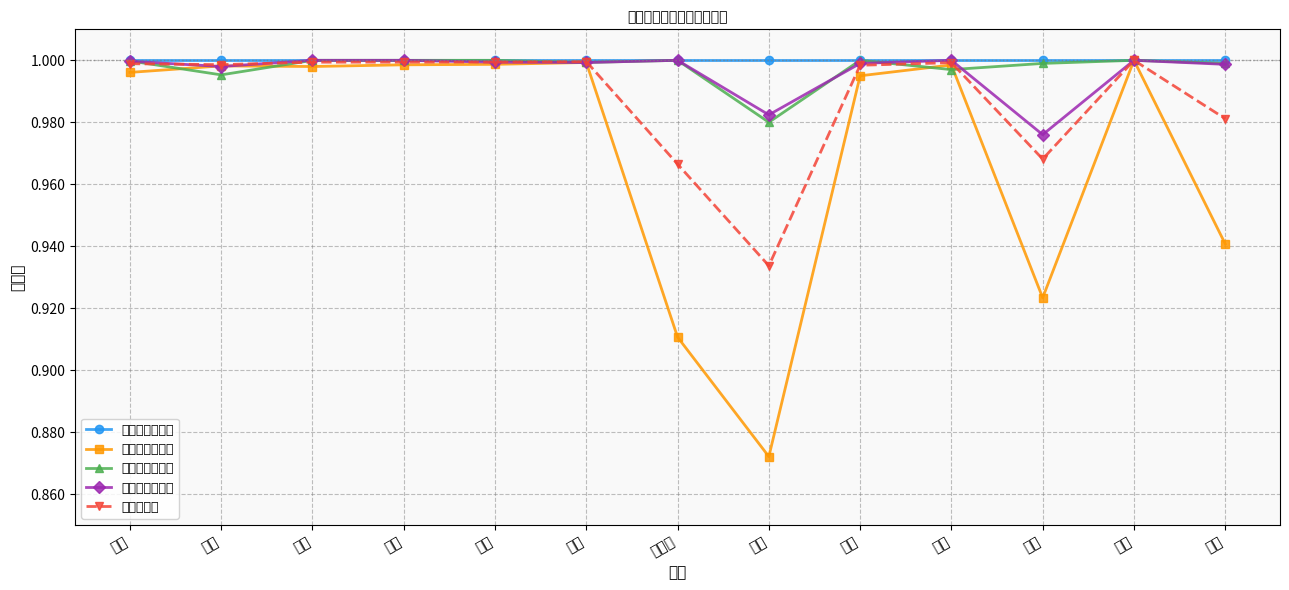

Reading left to right, what are all the values shown in this chart?

农业银行预约率: 南京=1.0	无锡=1.0	徐州=1.0	常州=1.0	苏州=1.0	南通=1.0	连云港=1.0	淮安=1.0	盐城=1.0	扬州=1.0	镇江=1.0	泰州=1.0	宿迁=1.0
中国银行预约率: 南京=1.0	无锡=1.0	徐州=1.0	常州=1.0	苏州=1.0	南通=1.0	连云港=0.9	淮安=0.9	盐城=1.0	扬州=1.0	镇江=0.9	泰州=1.0	宿迁=0.9
浦发银行预约率: 南京=1.0	无锡=1.0	徐州=1.0	常州=1.0	苏州=1.0	南通=1.0	连云港=1.0	淮安=1.0	盐城=1.0	扬州=1.0	镇江=1.0	泰州=1.0	宿迁=1.0
苏州银行预约率: 南京=1.0	无锡=1.0	徐州=1.0	常州=1.0	苏州=1.0	南通=1.0	连云港=1.0	淮安=1.0	盐城=1.0	扬州=1.0	镇江=1.0	泰州=1.0	宿迁=1.0
合计预约率: 南京=1.0	无锡=1.0	徐州=1.0	常州=1.0	苏州=1.0	南通=1.0	连云港=1.0	淮安=0.9	盐城=1.0	扬州=1.0	镇江=1.0	泰州=1.0	宿迁=1.0